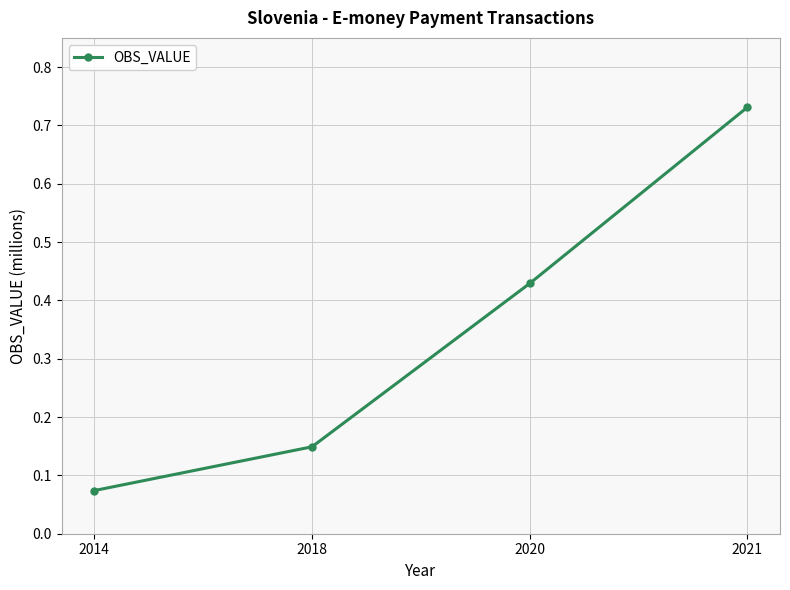

Does the chart display data point markers on the line(s)?

Yes